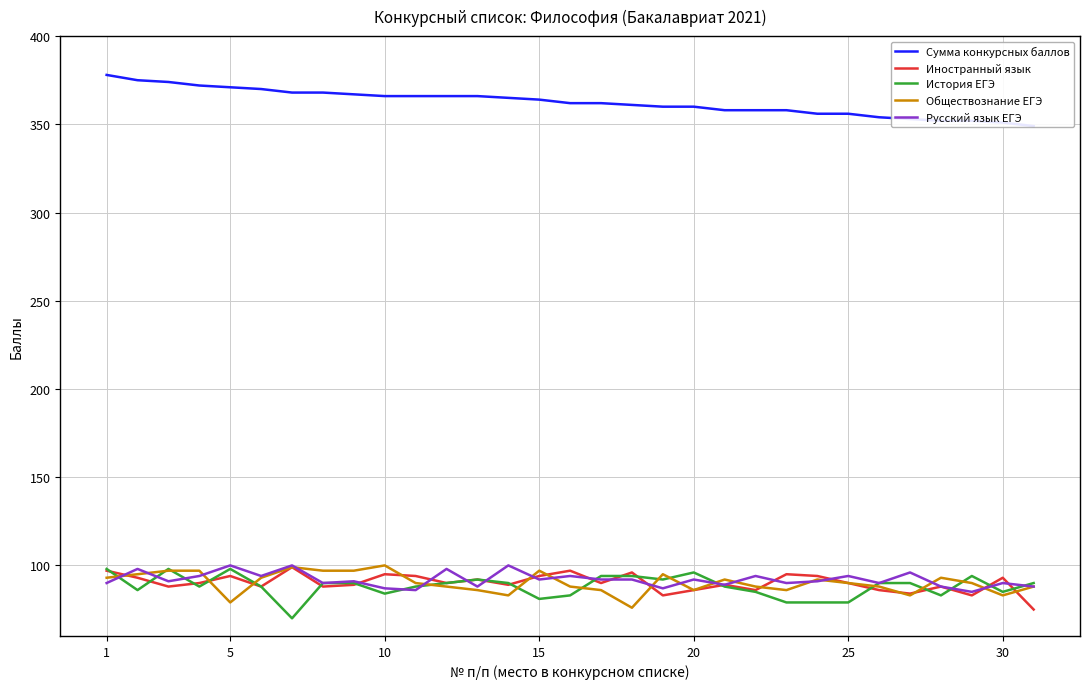

What value does the История ЕГЭ series have at 15, to the nearest 10?

80